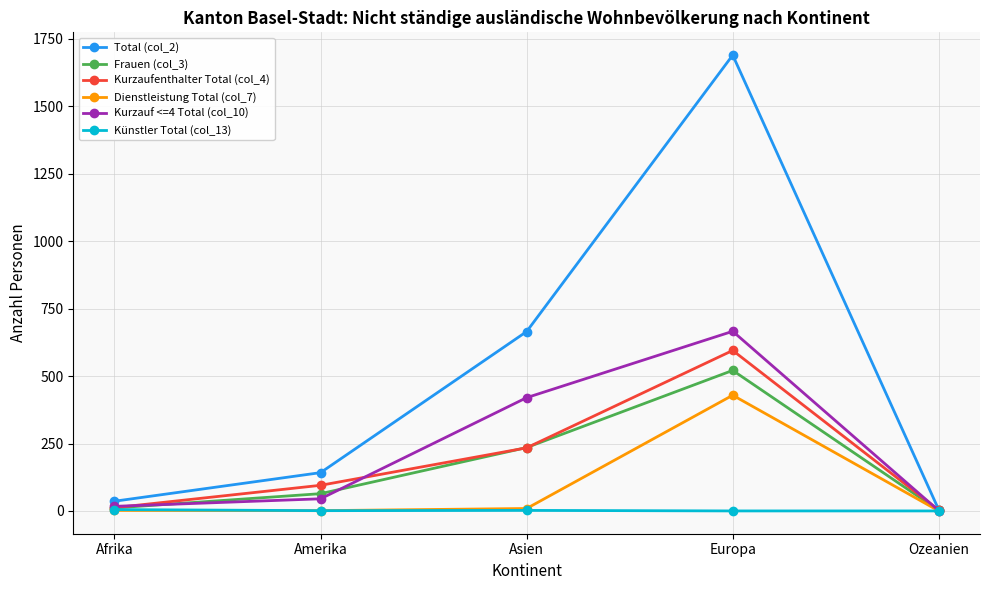

What is the sum of the Frauen (col_3) values at Europa and Afrika?

532